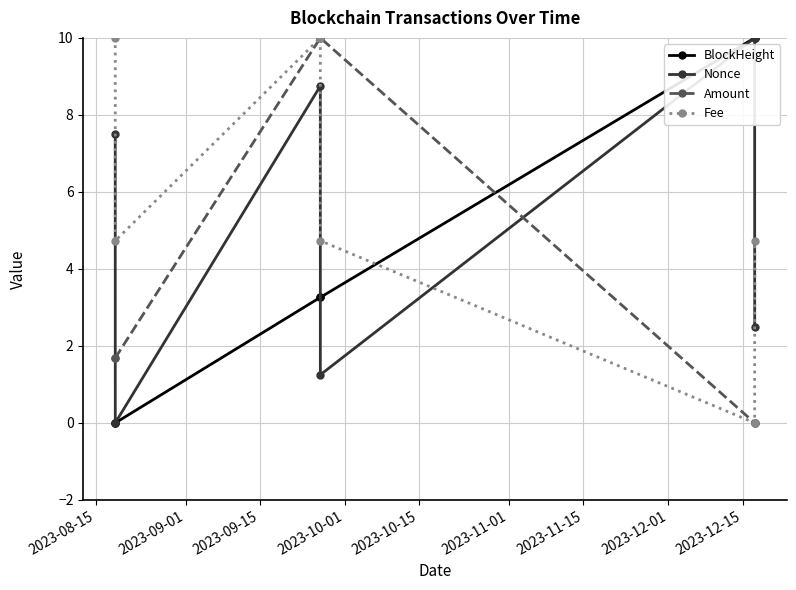

Which series has the largest total across all categories?

Fee